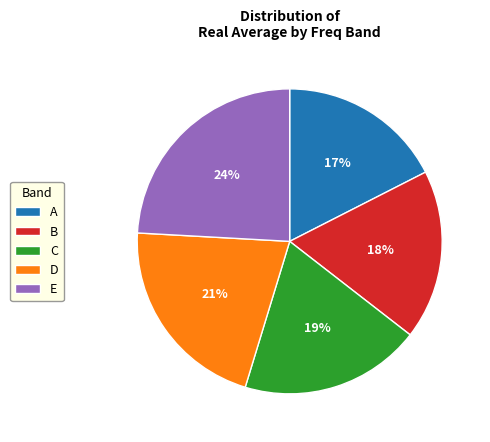

To the nearest percent, what is the difference between the largest and smallest slice percentages?

7%